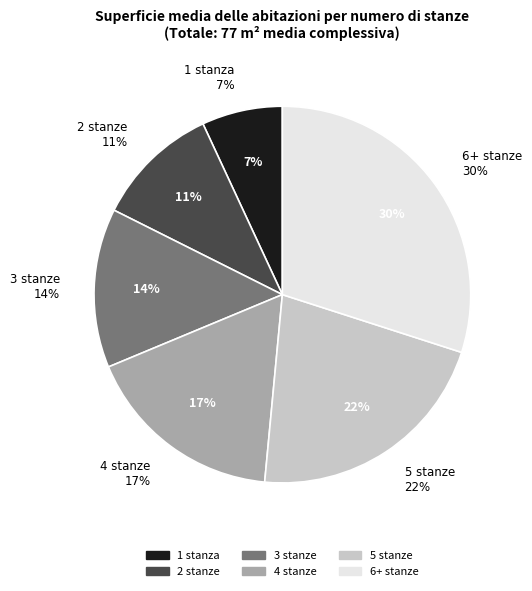

What portion of the pie excludes 5 stanze?

78.5%